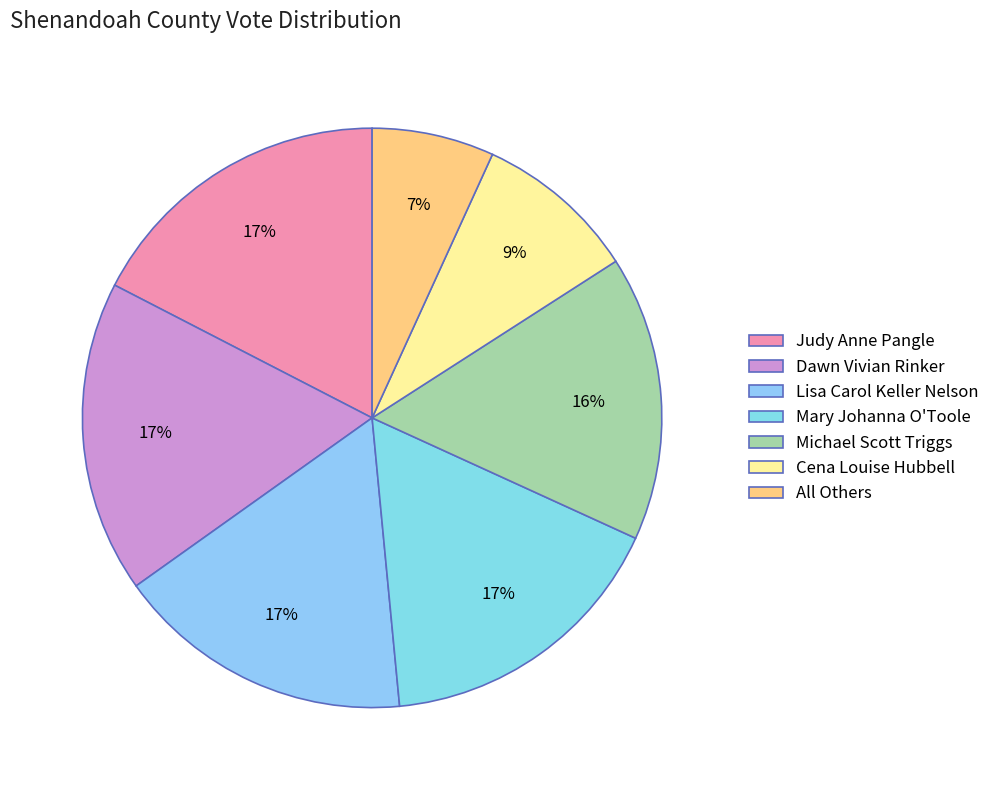

To the nearest percent, what portion does Judy Anne Pangle represent?

17%